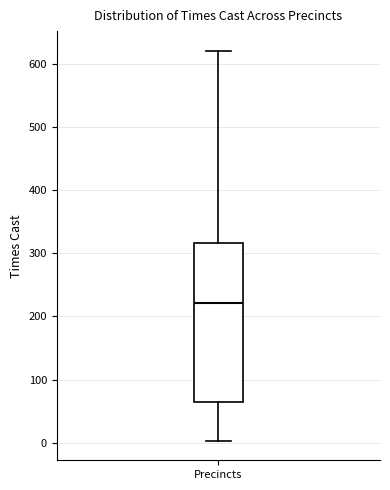

Where does the lower whisker of the box for Precincts end on the y-axis? The values are not printed on the chart, so give them approximately, as read against the axis.

0